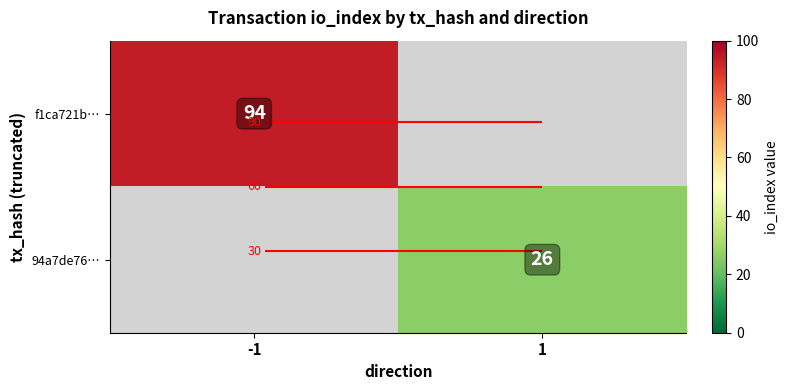

List the labels in order of f1ca721b… value, largest first.

-1, 1